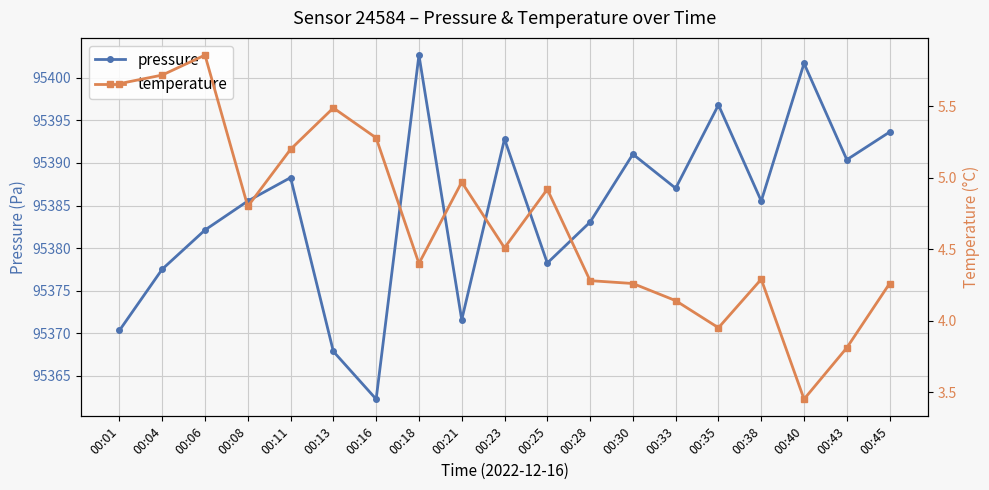

Reading left to right, transcribe all the data shown in this chart.

pressure: 00:01=95370.3	00:04=95377.5	00:06=95382.1	00:08=95385.5	00:11=95388.3	00:13=95367.9	00:16=95362.3	00:18=95402.7	00:21=95371.6	00:23=95392.8	00:25=95378.2	00:28=95383.1	00:30=95391.0	00:33=95387.0	00:35=95396.8	00:38=95385.5	00:40=95401.7	00:43=95390.4	00:45=95393.6
temperature: 00:01=5.7	00:04=5.7	00:06=5.9	00:08=4.8	00:11=5.2	00:13=5.5	00:16=5.3	00:18=4.4	00:21=5.0	00:23=4.5	00:25=4.9	00:28=4.3	00:30=4.3	00:33=4.1	00:35=4.0	00:38=4.3	00:40=3.5	00:43=3.8	00:45=4.3